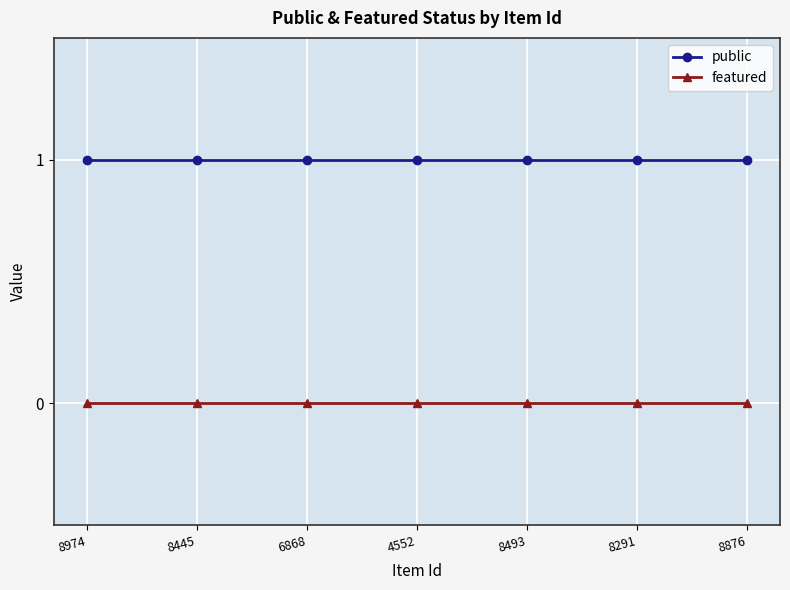

True or false: featured and public intersect in this chart.

False